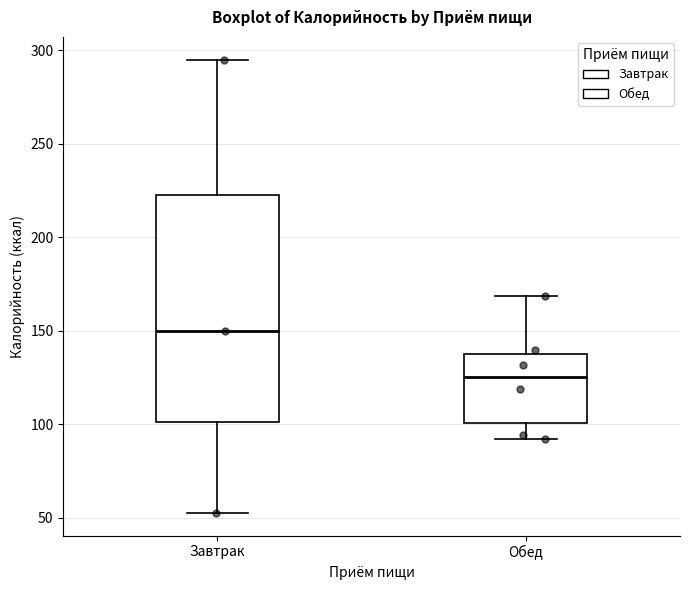

Reading left to right, read every box against the y-axis: the position of its median line, the range the box covers, and the ends of its whiskers. The values are not printed on the chart, so give them approximately, as read against the axis.

Завтрак: median 150, box 100 to 225, whiskers 55 to 295
Обед: median 125, box 100 to 140, whiskers 90 to 170